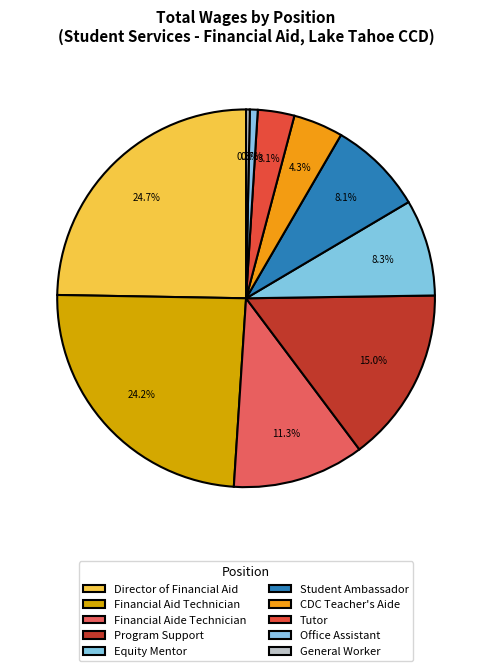

To the nearest percent, what is the combined percentage of Director of Financial Aid and General Worker?

25%